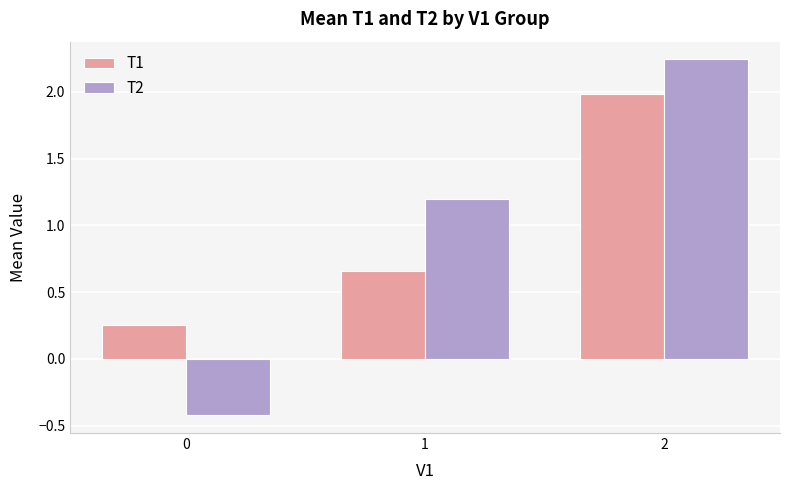

What is the value of the T2 bar at the 2nd from the left?

1.2